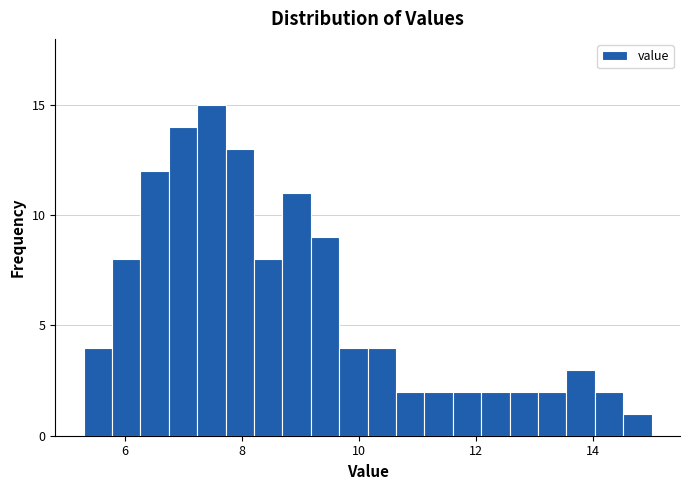

Read against the x-axis, roughly where is the centre of the tallest bar?

7.4